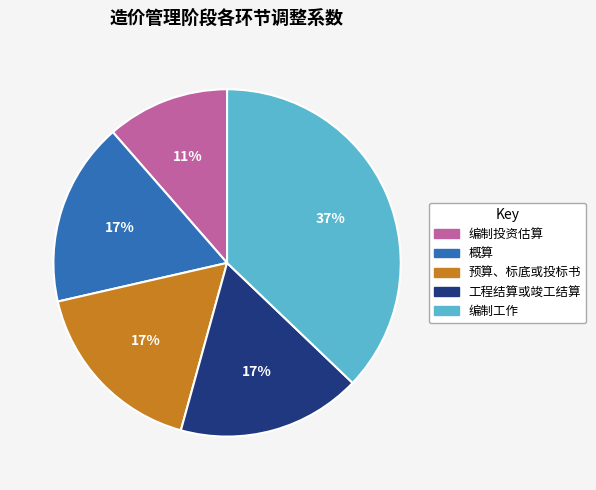

The 预算、标底或投标书 slice represents 17% of the pie. True or false?

True